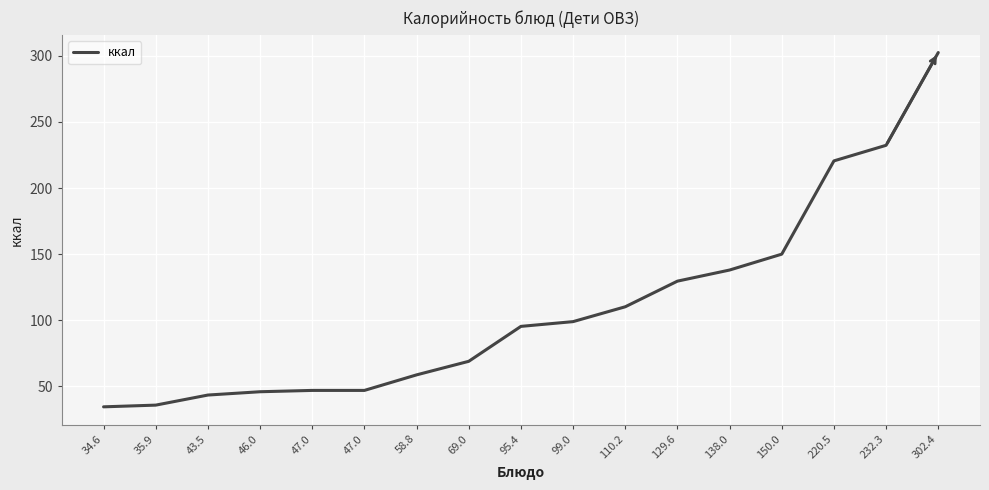

Does the chart have visible grid lines?

Yes